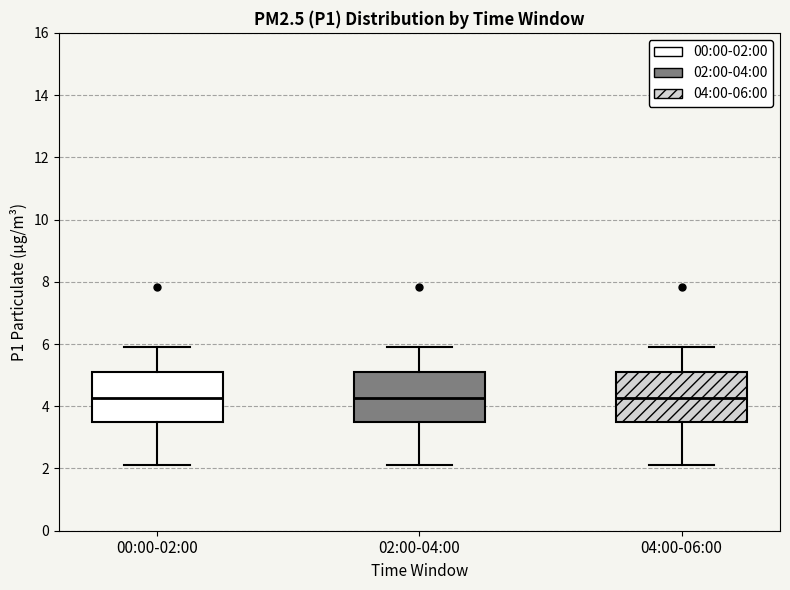

Reading left to right, transcribe this box plot: for each box, give where its median line is, the range the box spans, and where its two whiskers end, as read against the y-axis. The values are not printed on the chart, so give them approximately, as read against the axis.

00:00-02:00: median 4.2, box 3.4 to 5.2, whiskers 2.2 to 6.0
02:00-04:00: median 4.2, box 3.4 to 5.2, whiskers 2.2 to 6.0
04:00-06:00: median 4.2, box 3.4 to 5.2, whiskers 2.2 to 6.0